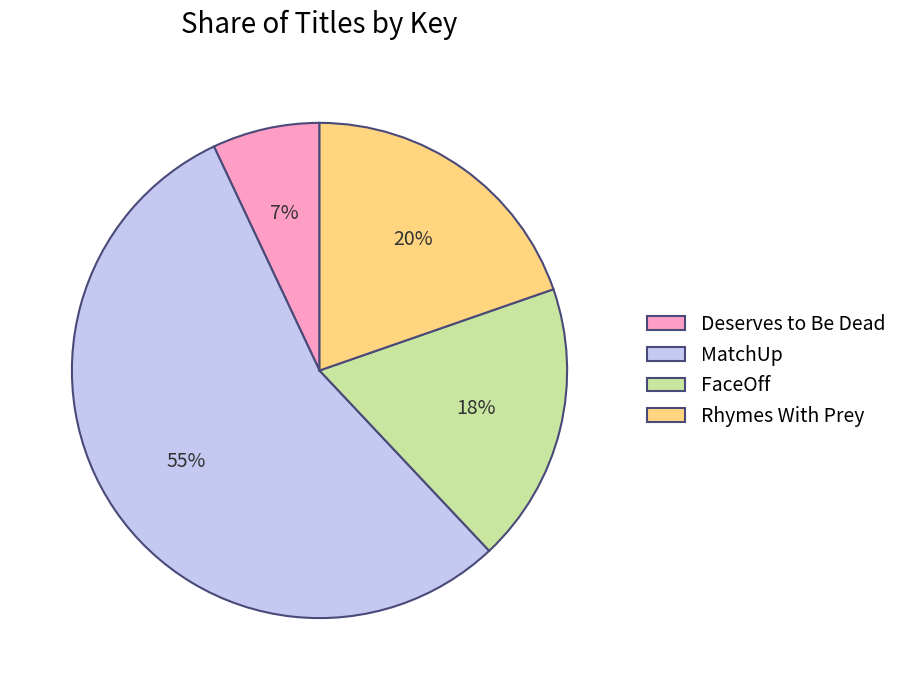

Combined, do Rhymes With Prey and MatchUp account for over 50%?

Yes